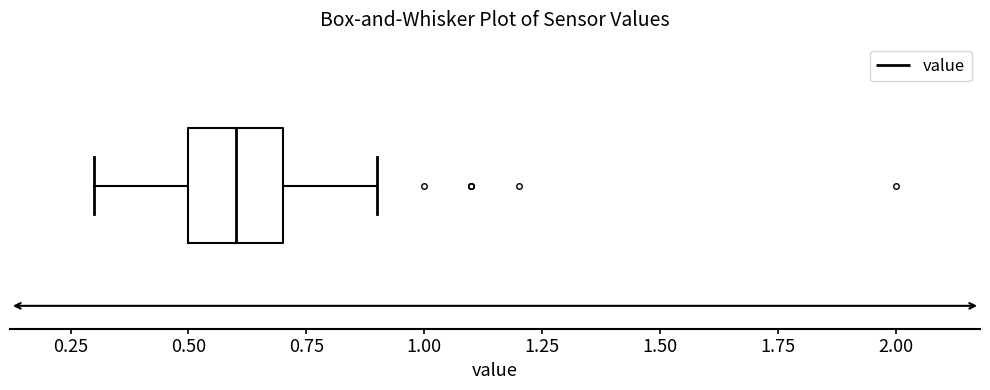

Read this box plot against the x-axis: the position of the median line, the range covered by the box, and the ends of both whiskers. The values are not printed on the chart, so give them approximately, as read against the axis.

median 0.6, box 0.5 to 0.7, whiskers 0.3 to 0.9